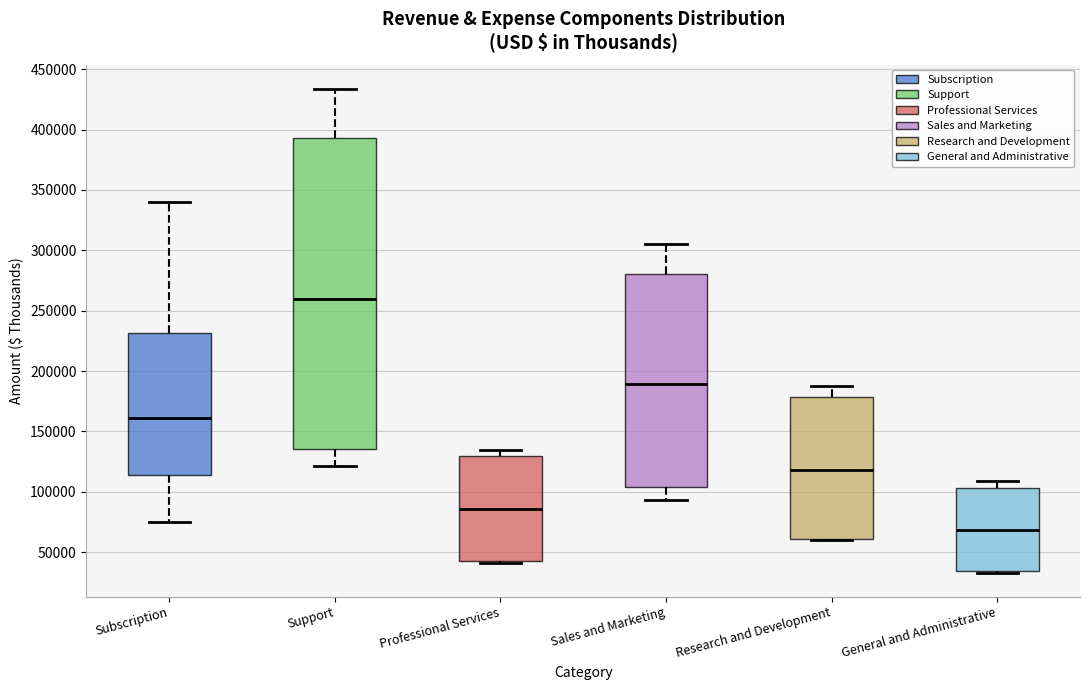

Reading left to right, transcribe this box plot: for each box, give where its median line is, the range the box spans, and where its two whiskers end, as read against the y-axis. The values are not printed on the chart, so give them approximately, as read against the axis.

Subscription: median 160000, box 115000 to 230000, whiskers 75000 to 340000
Support: median 260000, box 135000 to 395000, whiskers 120000 to 435000
Professional Services: median 85000, box 45000 to 130000, whiskers 40000 to 135000
Sales and Marketing: median 190000, box 105000 to 280000, whiskers 95000 to 305000
Research and Development: median 120000, box 60000 to 180000, whiskers 60000 to 185000
General and Administrative: median 70000, box 35000 to 105000, whiskers 35000 (just below the box's lower edge) to 110000